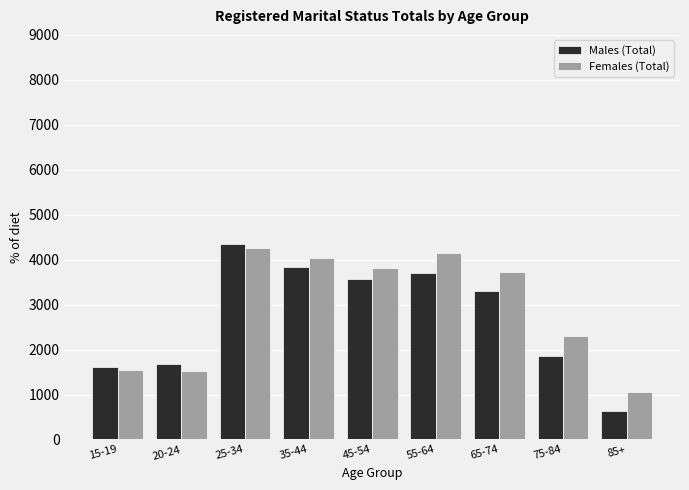

Rank the series at 65-74 from lowest to highest value.

Males (Total), Females (Total)